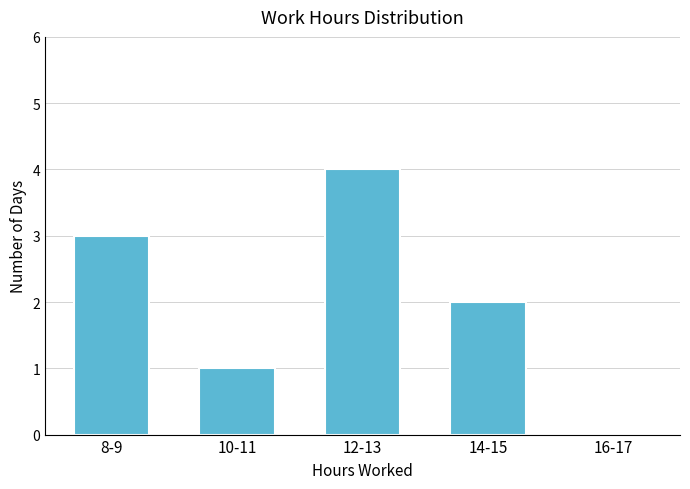

Reading left to right, list all the values displayed in this chart.

8-9=3	10-11=1	12-13=4	14-15=2	16-17=0